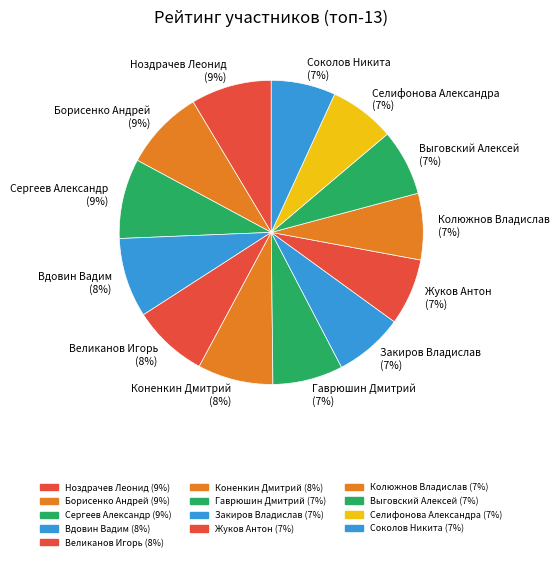

To the nearest percent, what portion does Селифонова Александра represent?

7%